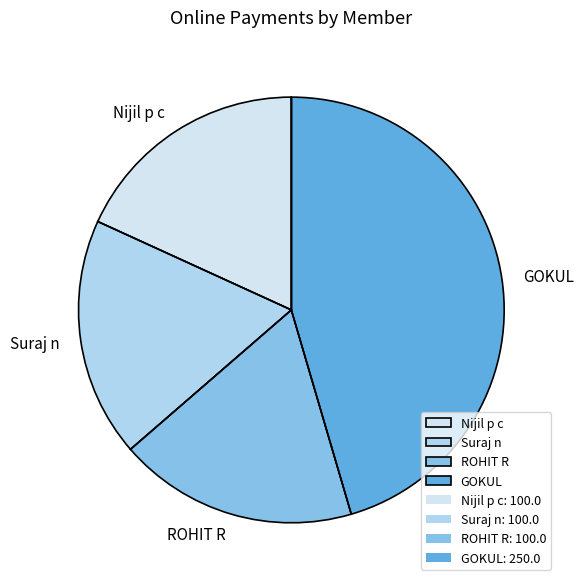

Approximately how many times larger is the value at GOKUL compared to Nijil p c?

2.5